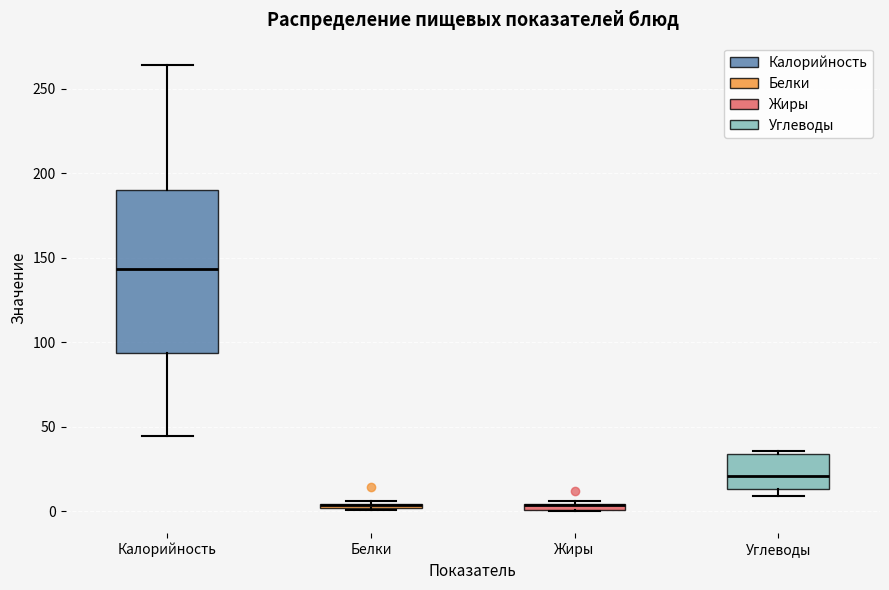

Where is the upper edge of the box for Углеводы on the y-axis? The values are not printed on the chart, so give them approximately, as read against the axis.

35